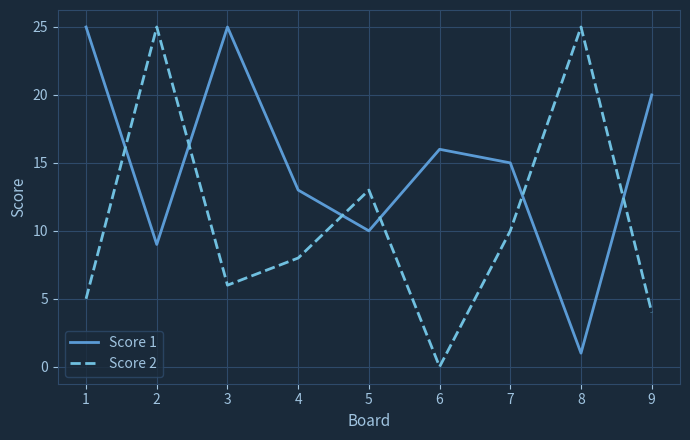

At 5, list the series in order from smallest to largest.

Score 1, Score 2